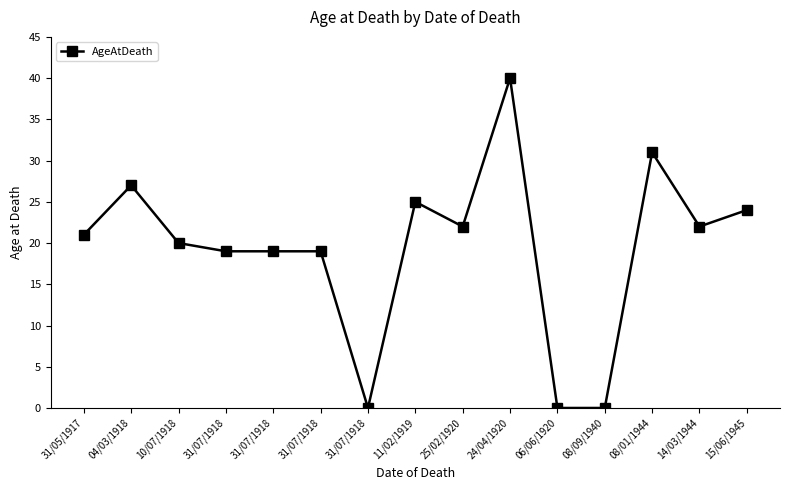

Where is the first local maximum?

04/03/1918